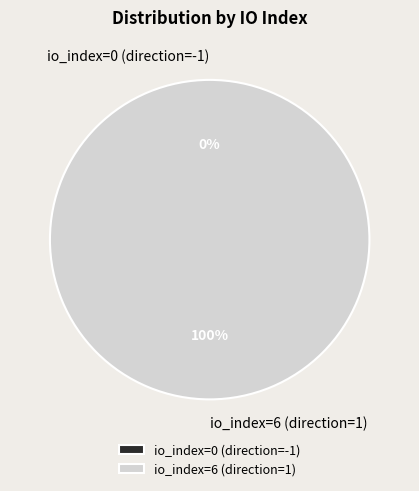

Count the number of slices in the pie.

2